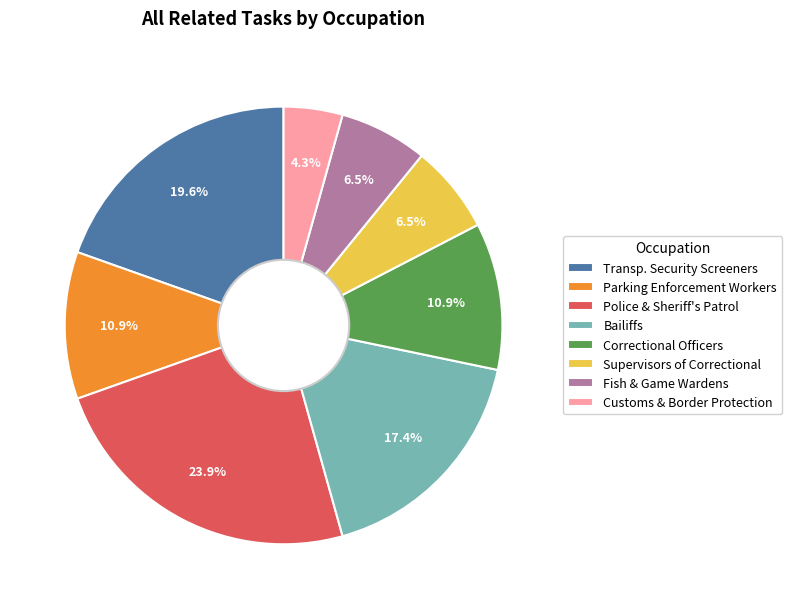

Does Fish & Game Wardens account for over 50% of the chart?

No